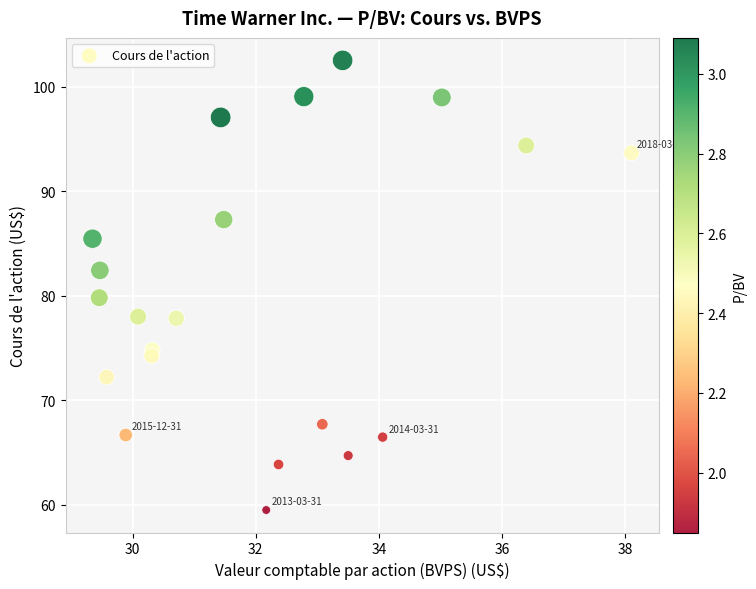

What is the range of Y values (max minus min)?

43.0